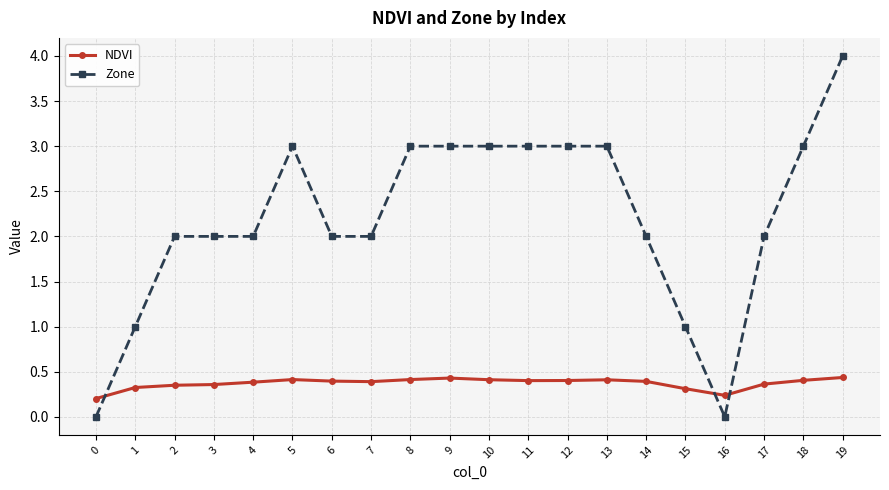

True or false: NDVI has a value of 0.6 at 12.

False